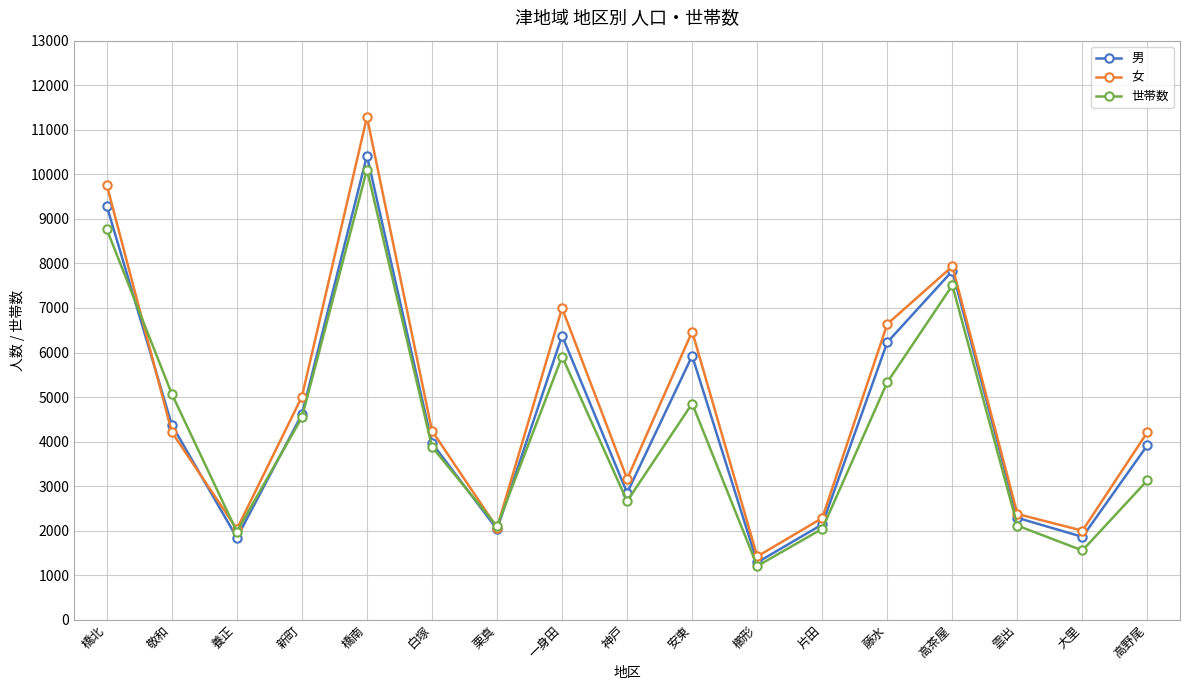

At how many categories does at least one series exceed 7062?

3